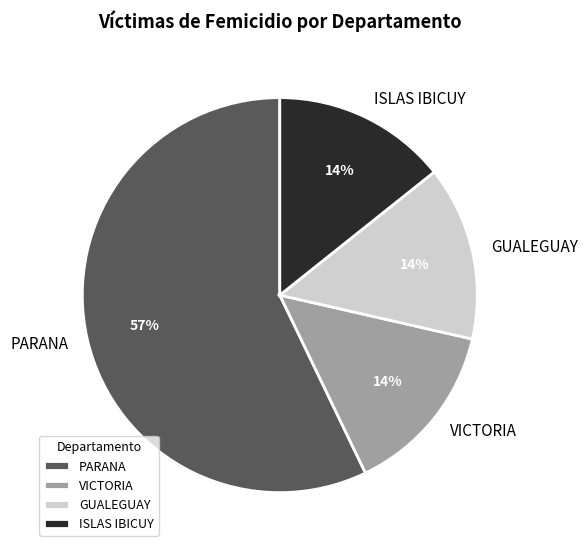

Do VICTORIA and ISLAS IBICUY together represent more than half of the pie?

No